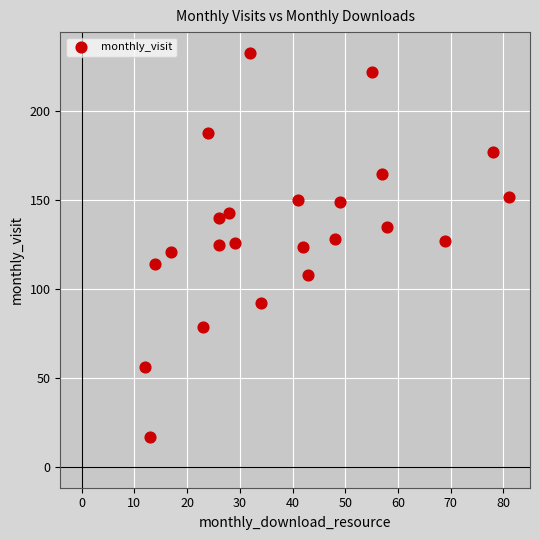

What is the range of X values (max minus min)?

69